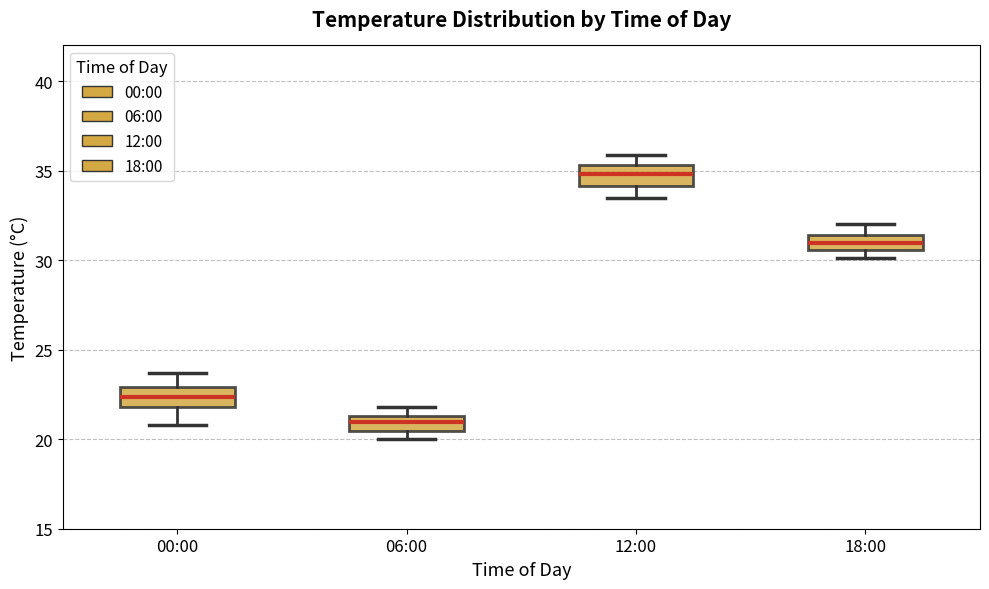

Reading left to right, transcribe this box plot: for each box, give where its median line is, the range the box spans, and where its two whiskers end, as read against the y-axis. The values are not printed on the chart, so give them approximately, as read against the axis.

00:00: median 22.5, box 22.0 to 23.0, whiskers 21.0 to 23.5
06:00: median 21.0, box 20.5 to 21.5, whiskers 20.0 to 22.0
12:00: median 35.0, box 34.0 to 35.5, whiskers 33.5 to 36.0
18:00: median 31.0, box 30.5 to 31.5, whiskers 30.0 to 32.0